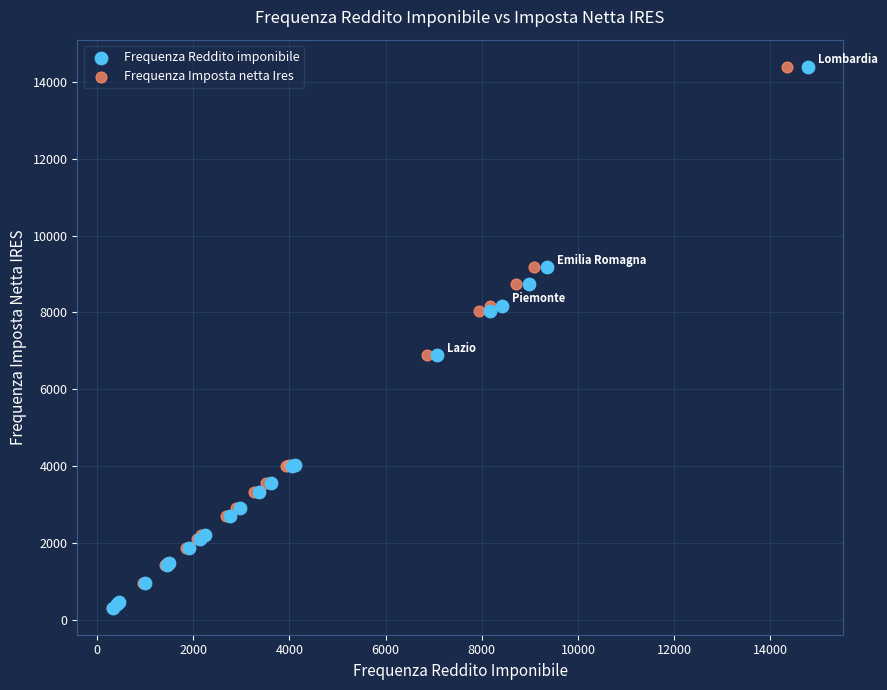

What are all the series names shown in the legend?

Frequenza Reddito imponibile, Frequenza Imposta netta Ires